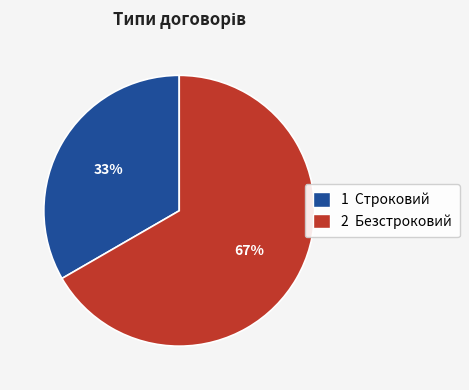

What is the ratio of the value at 1 Строковий to the value at 2 Безстроковий?

0.5